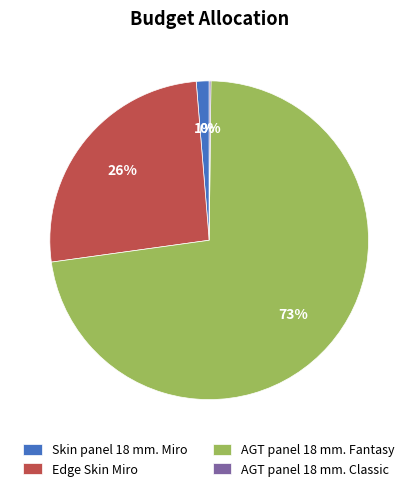

Between Skin panel 18 mm. Miro and Edge Skin Miro, which is larger?

Edge Skin Miro